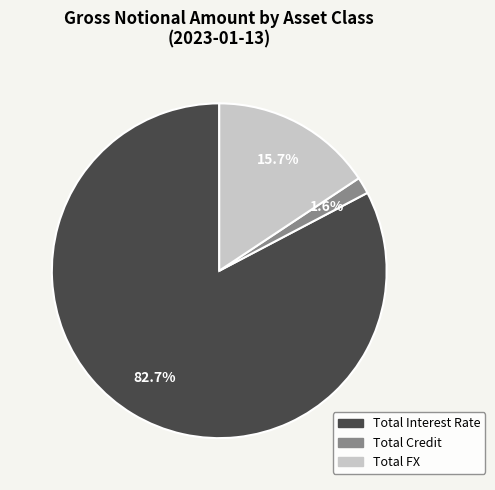

What is the ratio of the value at Total FX to the value at Total Interest Rate?

0.2